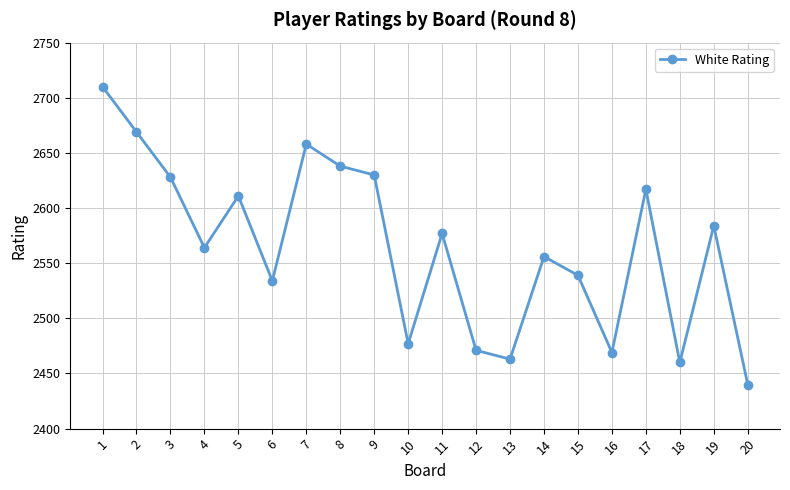

How many lines are shown in the chart?

1